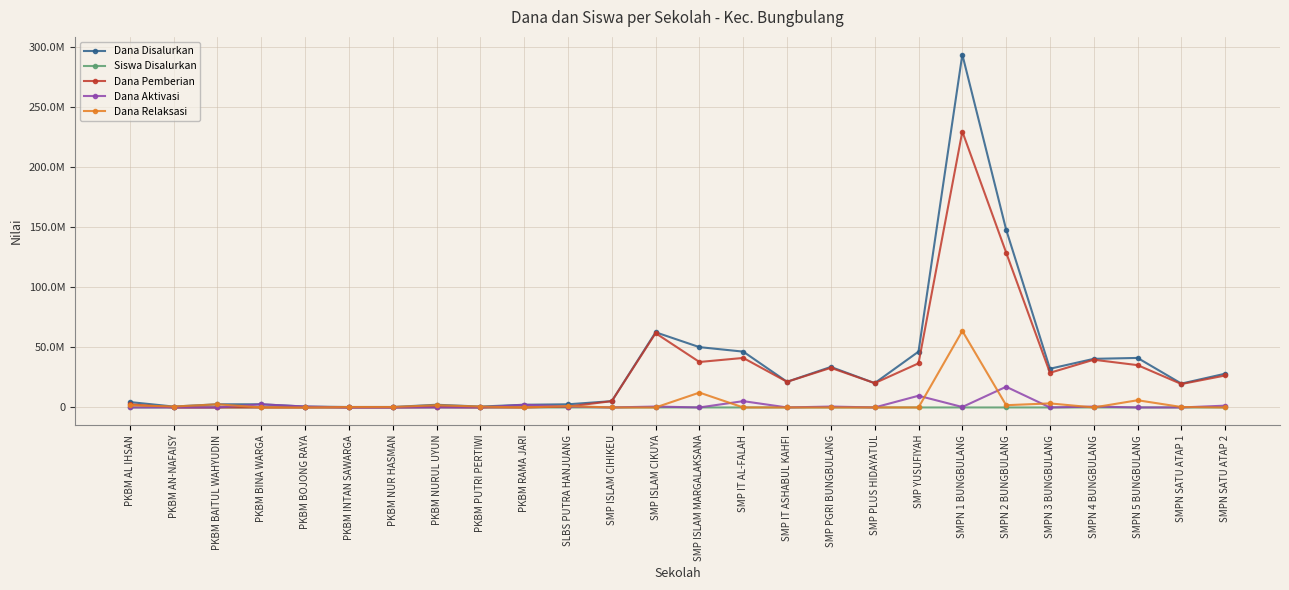

What are all the series names shown in the legend?

Dana Disalurkan, Siswa Disalurkan, Dana Pemberian, Dana Aktivasi, Dana Relaksasi